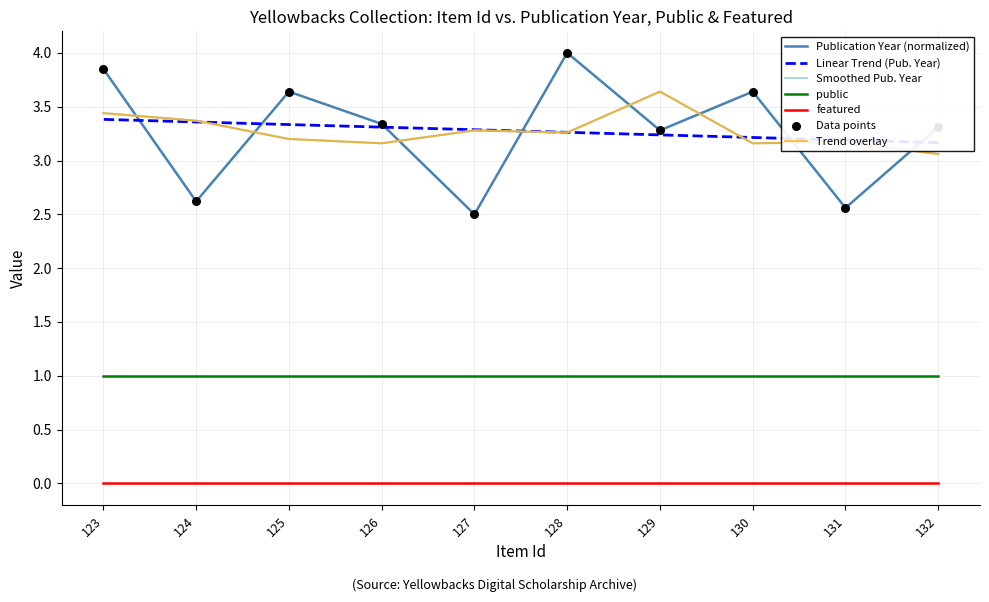

At which category is the sum across all series the highest?

128